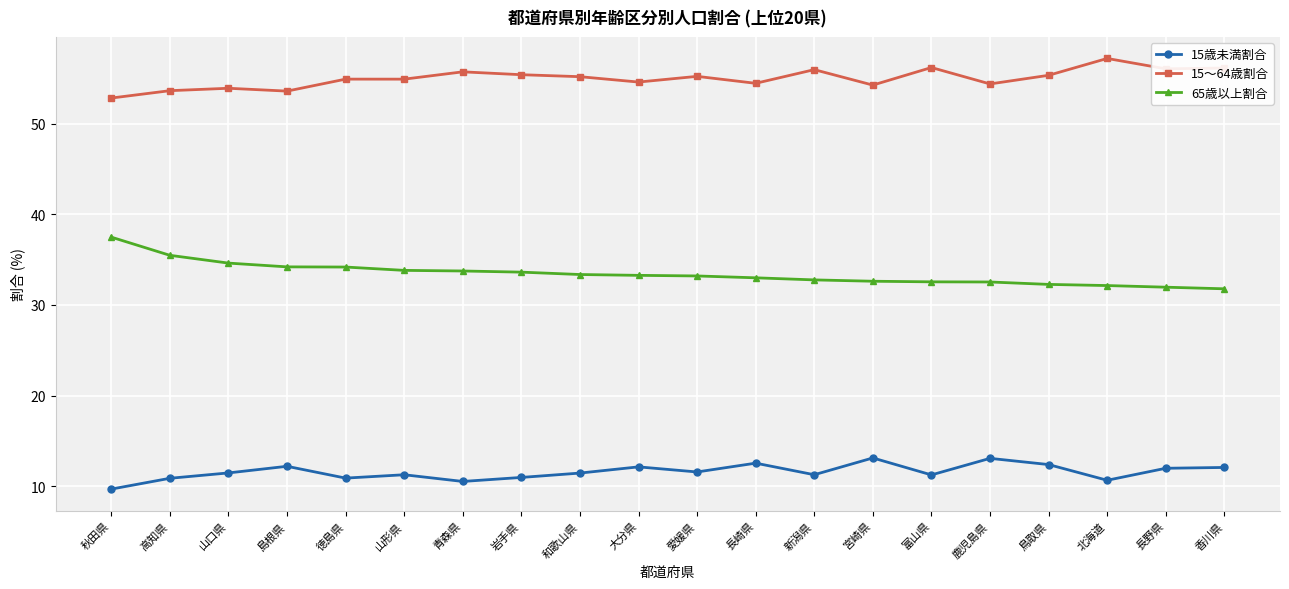

Rank the series by their average value, from lowest to highest.

15歳未満割合, 65歳以上割合, 15～64歳割合